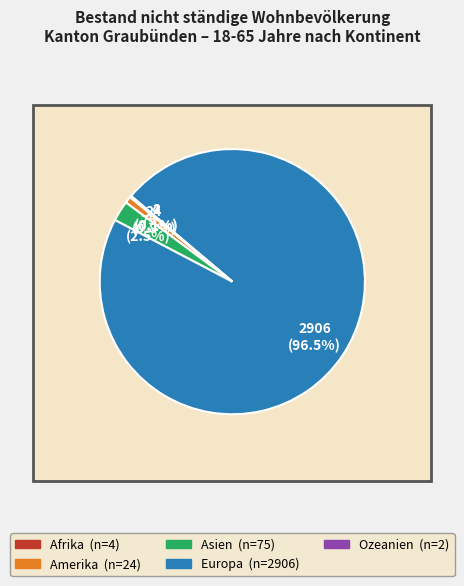

What portion of the pie excludes Afrika?

99.9%